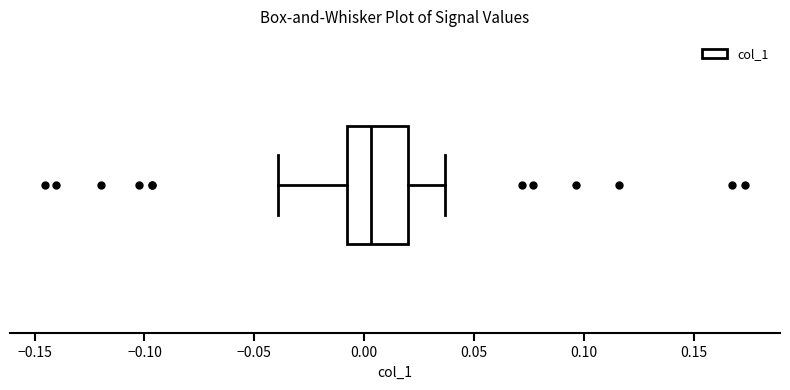

Read this box plot against the x-axis: the position of the median line, the range covered by the box, and the ends of both whiskers. The values are not printed on the chart, so give them approximately, as read against the axis.

median 0.005, box -0.010 to 0.020, whiskers -0.040 to 0.035